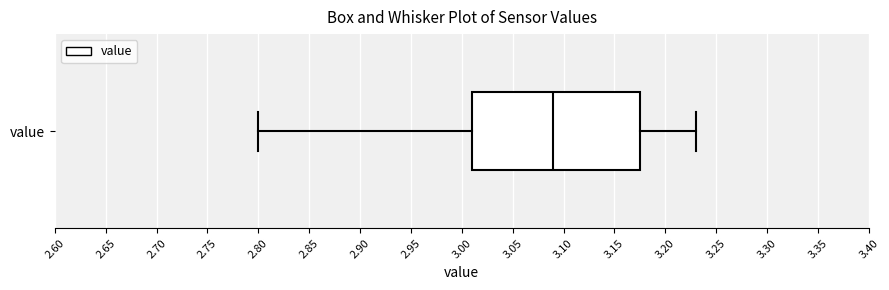

Transcribe this box plot: give where the median line is, the range the box spans, and where the two whiskers end, as read against the x-axis. The values are not printed on the chart, so give them approximately, as read against the axis.

median 3.090, box 3.010 to 3.175, whiskers 2.800 to 3.230